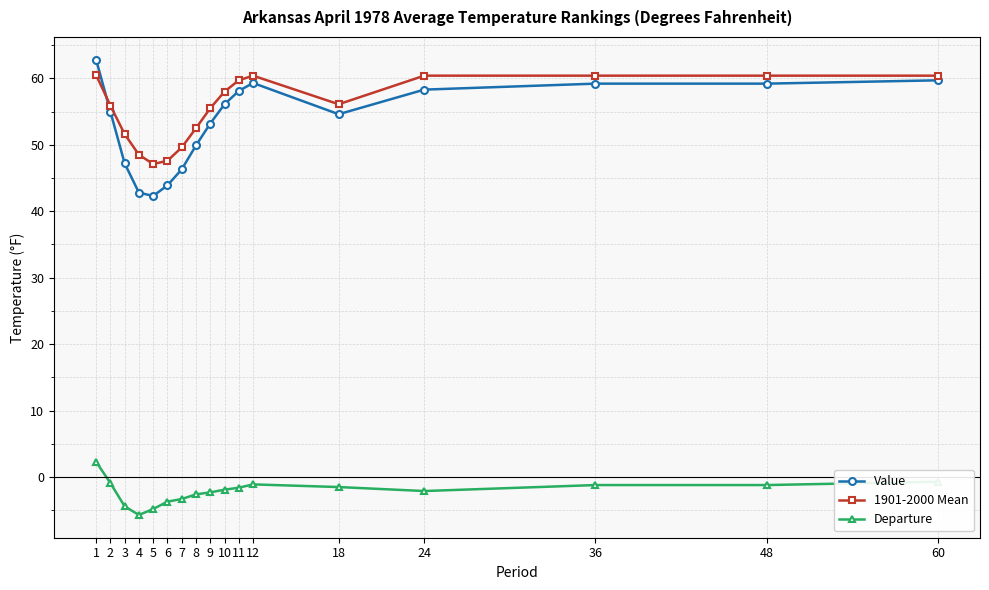

At which label is 1901-2000 Mean closest to 53?

8